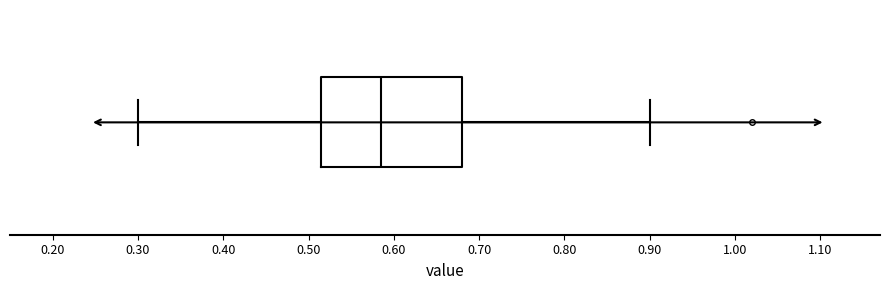

Where is the right edge of the box on the x-axis? The values are not printed on the chart, so give them approximately, as read against the axis.

0.68